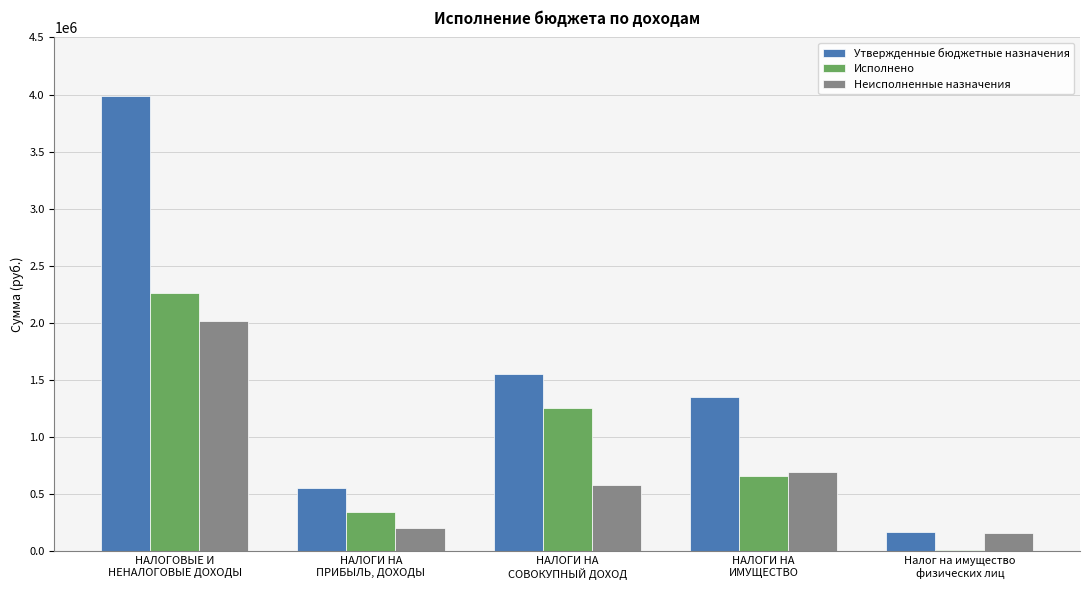

What is the difference between the Исполнено values at НАЛОГИ НА
ИМУЩЕСТВО and НАЛОГИ НА
СОВОКУПНЫЙ ДОХОД?

595429.1